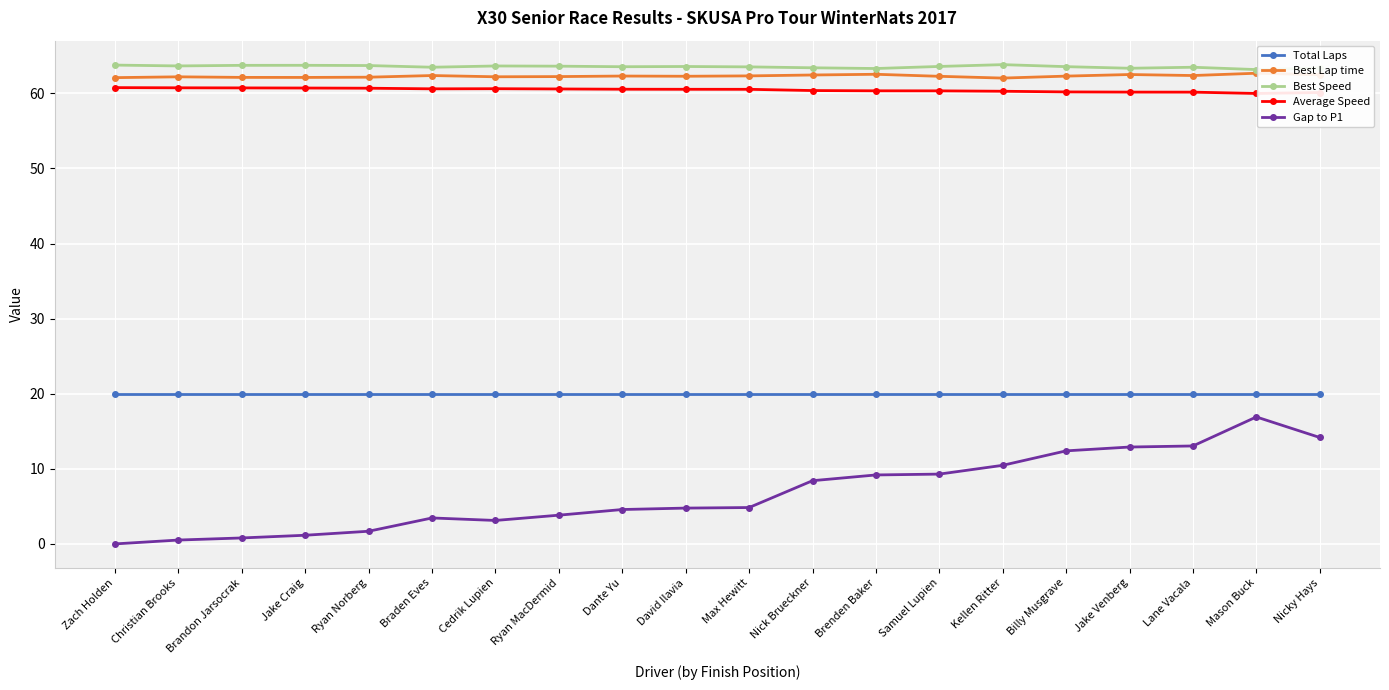

What is the label of the 8th point from the left?

Ryan MacDermid